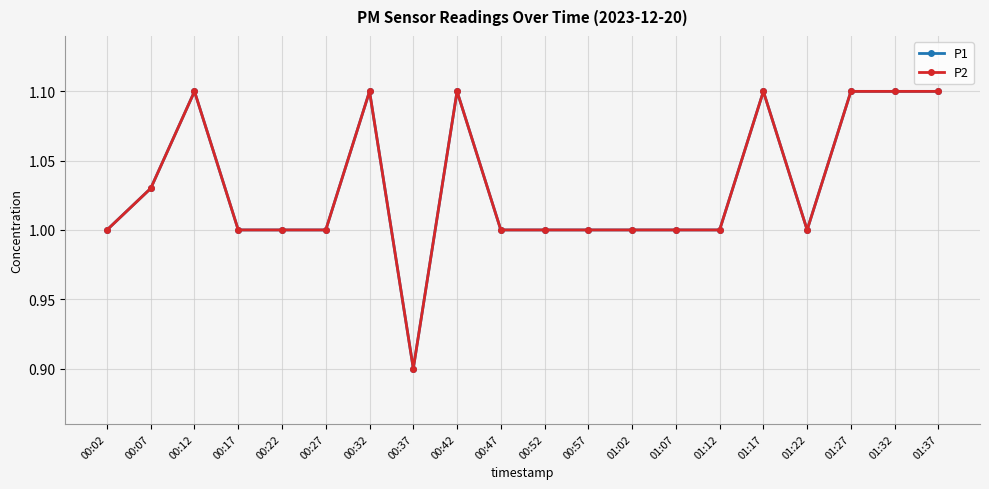

True or false: P1 and P2 intersect in this chart.

False